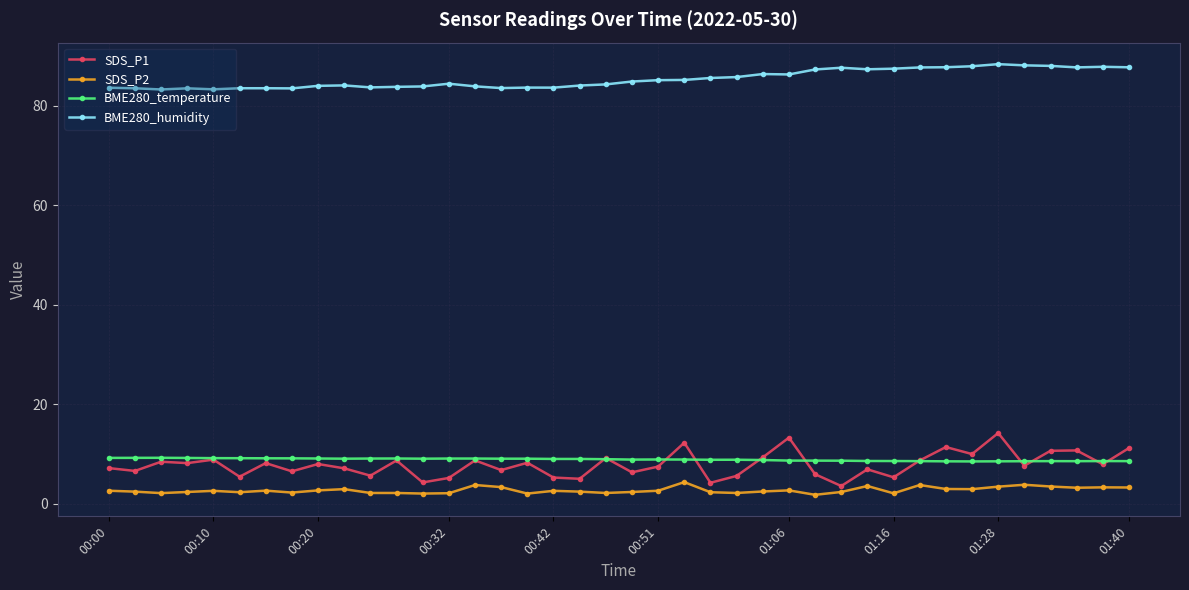

Which series has the largest range (max minus min)?

SDS_P1